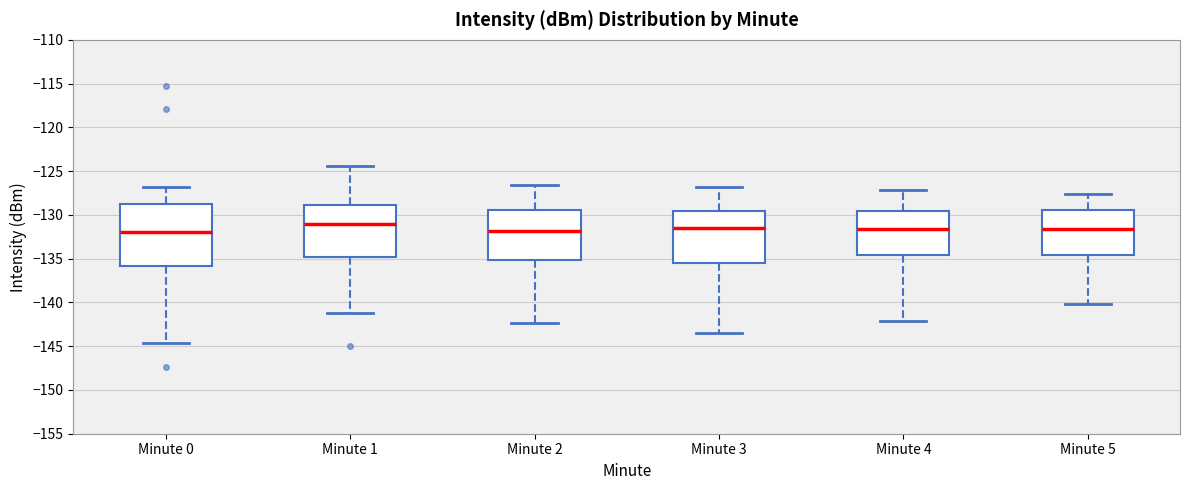

Reading left to right, transcribe this box plot: for each box, give where its median line is, the range the box spans, and where its two whiskers end, as read against the y-axis. The values are not printed on the chart, so give them approximately, as read against the axis.

Minute 0: median -132.0, box -136.0 to -129.0, whiskers -144.5 to -127.0
Minute 1: median -131.0, box -135.0 to -129.0, whiskers -141.0 to -124.5
Minute 2: median -132.0, box -135.0 to -129.5, whiskers -142.5 to -126.5
Minute 3: median -131.5, box -135.5 to -129.5, whiskers -143.5 to -127.0
Minute 4: median -131.5, box -134.5 to -129.5, whiskers -142.0 to -127.0
Minute 5: median -131.5, box -134.5 to -129.5, whiskers -140.0 to -127.5